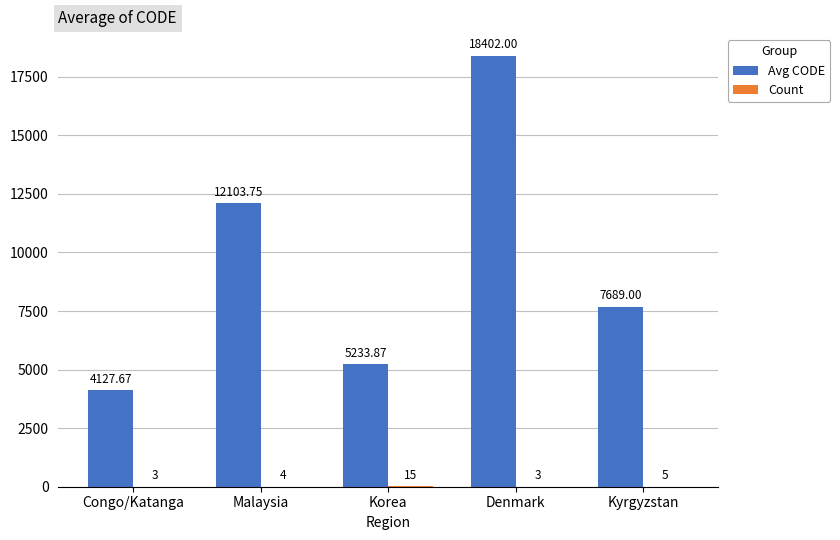

Is it true that Avg CODE equals 6960.7 at Congo/Katanga?

False